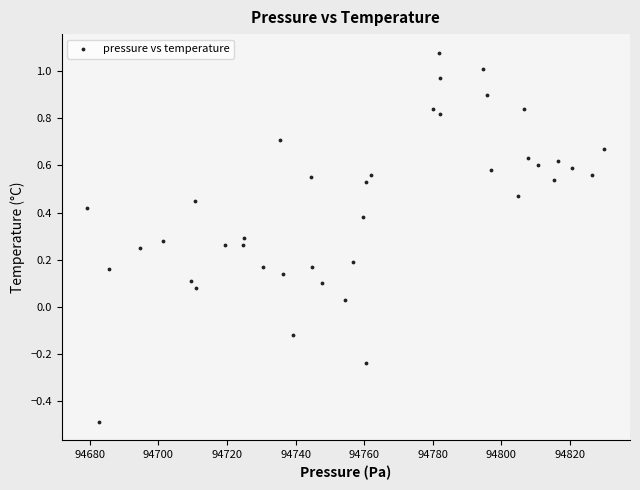

What is the range of X values (max minus min)?

150.7